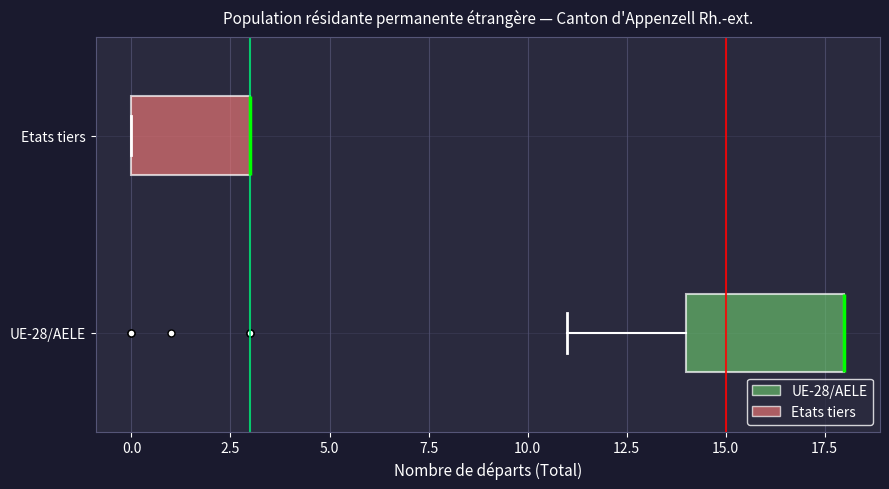

Reading bottom to top, read every box against the x-axis: the position of its median line, the range the box covers, and the ends of its whiskers. The values are not printed on the chart, so give them approximately, as read against the axis.

UE-28/AELE: median 18 (drawn on the box's right edge), box 14 to 18, whiskers 11 to 18
Etats tiers: median 3 (drawn on the box's right edge), box 0 to 3, whiskers 0 to 3